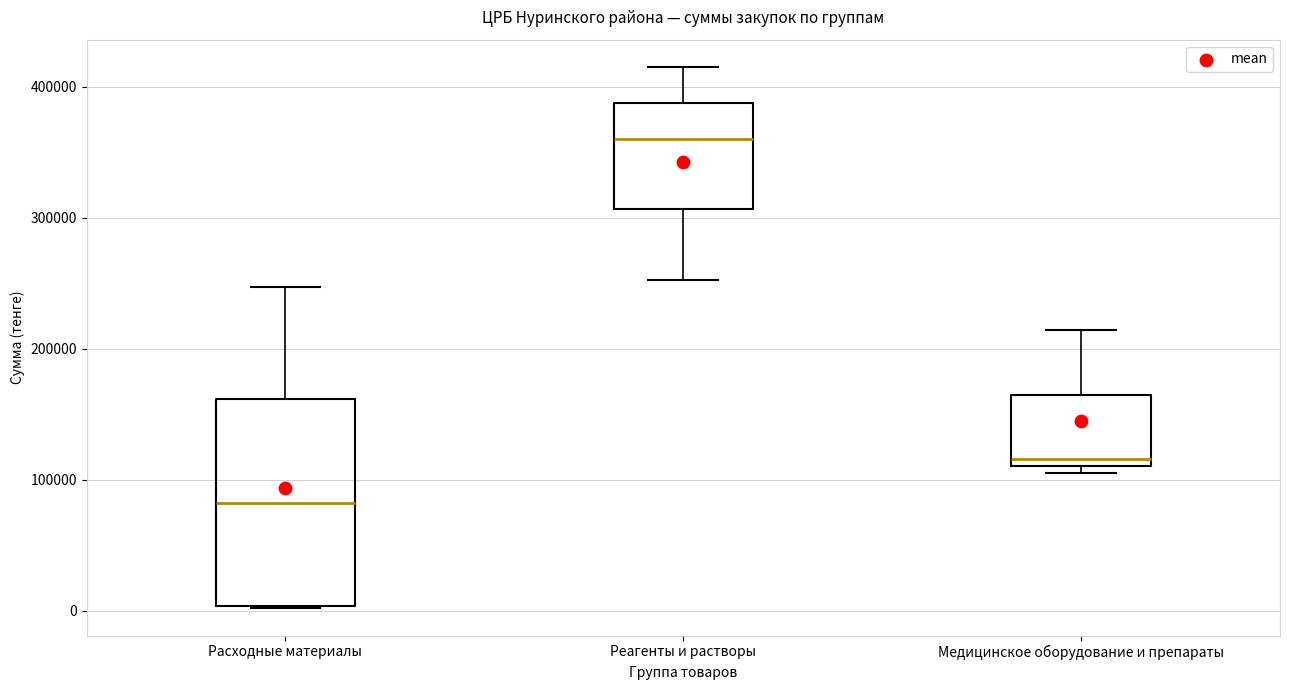

Reading left to right, read every box against the y-axis: the position of its median line, the range the box covers, and the ends of its whiskers. The values are not printed on the chart, so give them approximately, as read against the axis.

Расходные материалы: median 80000, box 0 to 160000, whiskers 0 to 250000
Реагенты и растворы: median 360000, box 310000 to 390000, whiskers 250000 to 420000
Медицинское оборудование и препараты: median 120000, box 110000 to 160000, whiskers 110000 (just below the box's lower edge) to 210000